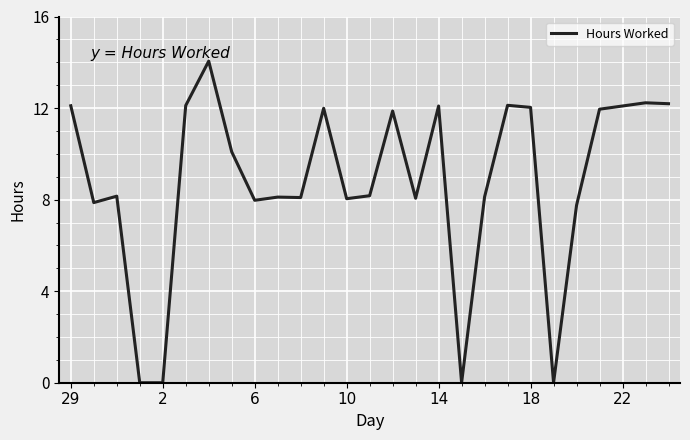

What is the greatest value displayed?

14.1